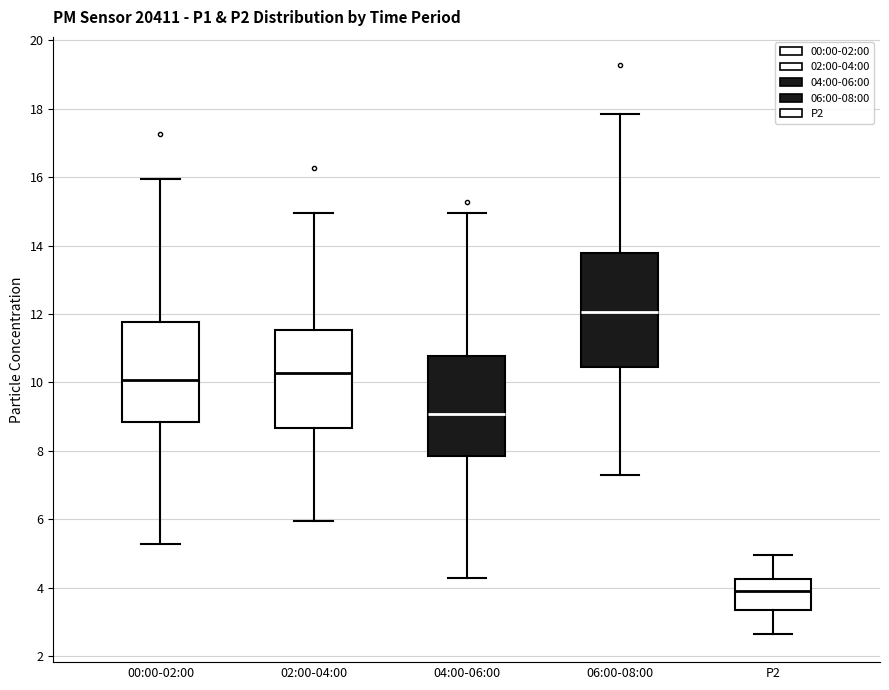

Reading left to right, read every box against the y-axis: the position of its median line, the range the box covers, and the ends of its whiskers. The values are not printed on the chart, so give them approximately, as read against the axis.

00:00-02:00: median 10.0, box 8.8 to 11.8, whiskers 5.2 to 16.0
02:00-04:00: median 10.2, box 8.6 to 11.6, whiskers 6.0 to 15.0
04:00-06:00: median 9.0, box 7.8 to 10.8, whiskers 4.2 to 15.0
06:00-08:00: median 12.0, box 10.4 to 13.8, whiskers 7.2 to 17.8
P2: median 3.8, box 3.4 to 4.2, whiskers 2.6 to 5.0